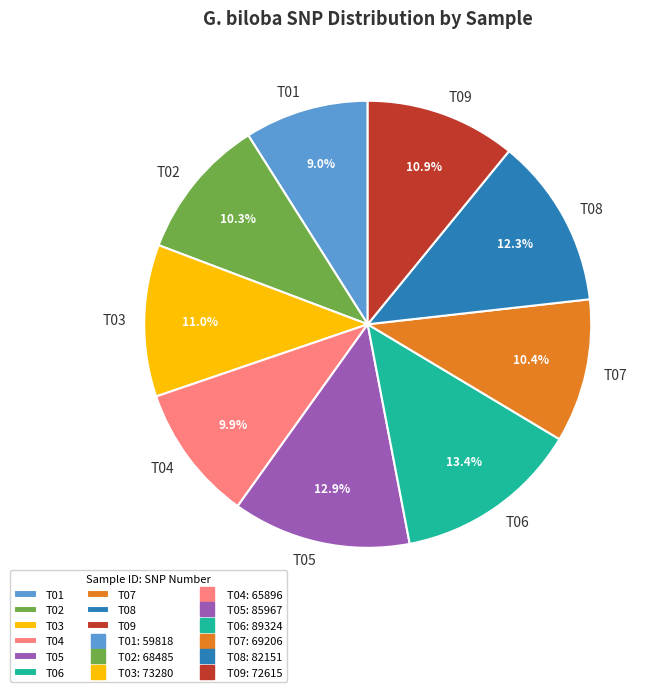

What is the largest slice in the pie chart?

T06